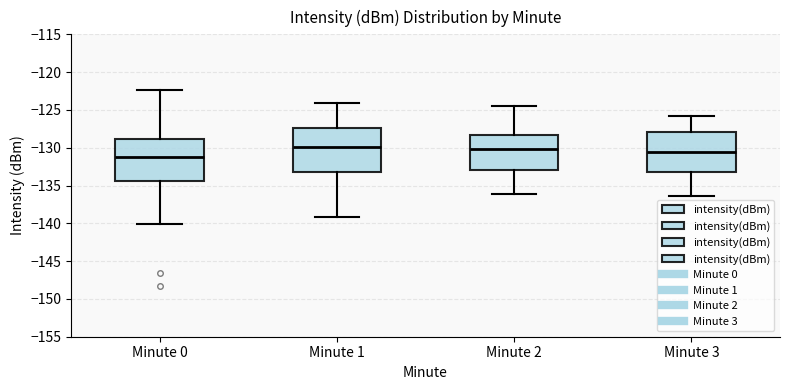

Where is the lower edge of the box for Minute 2 on the y-axis? The values are not printed on the chart, so give them approximately, as read against the axis.

-133.0